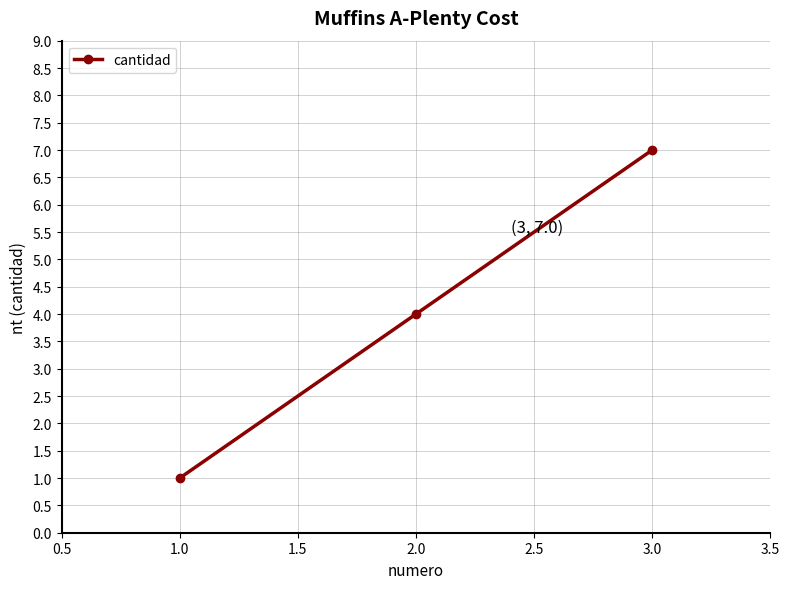

What is the change in value from 2.0 to 3.0?

+3